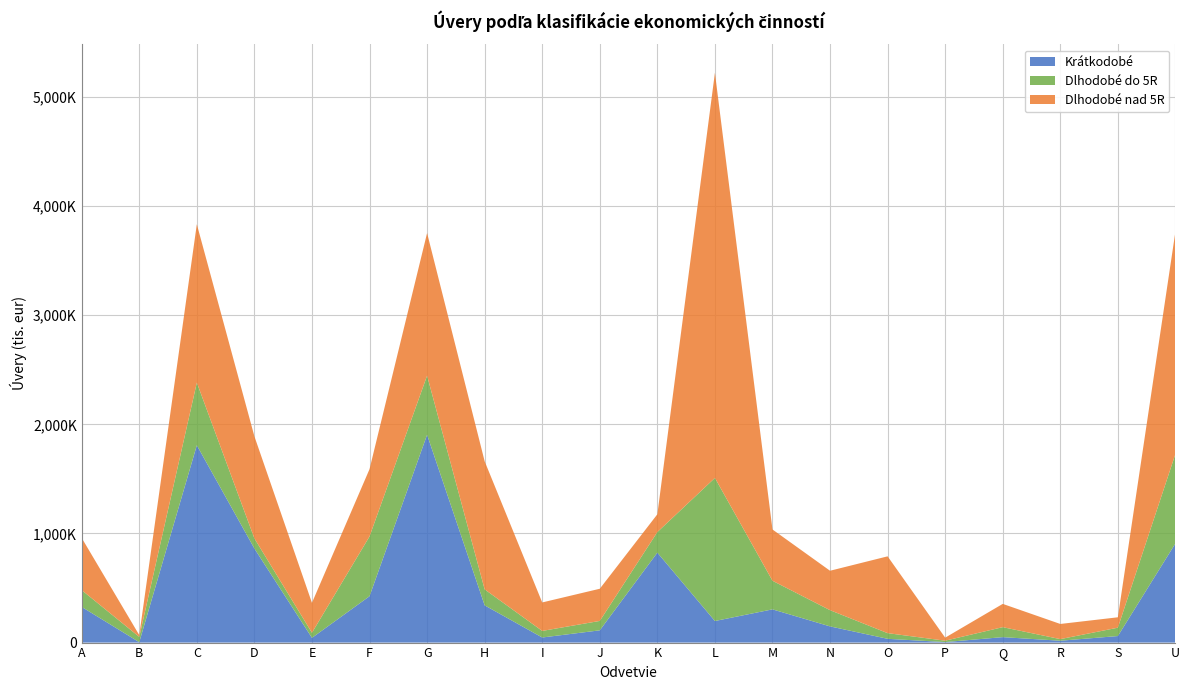

Reading left to right, list all the values displayed in this chart.

Krátkodobé: A=326778	B=3767	C=1808249	D=861991	E=43403	F=424902	G=1904758	H=341295	I=46608	J=112291	K=824285	L=197662	M=304510	N=148333	O=34573	P=4648	Q=49924	R=17025	S=59894	U=909081
Dlhodobé do 5R: A=153998	B=48570	C=574087	D=93005	E=46712	F=547838	G=541643	H=146499	I=60297	J=86181	K=188487	L=1311440	M=262173	N=148645	O=51954	P=12668	Q=91455	R=14750	S=76689	U=820334
Dlhodobé nad 5R: A=478178	B=16367	C=1451451	D=935397	E=274177	F=616640	G=1306601	H=1173695	I=260949	J=294881	K=163016	L=3712664	M=469897	N=361365	O=703869	P=27812	Q=213255	R=138870	S=95224	U=2037629